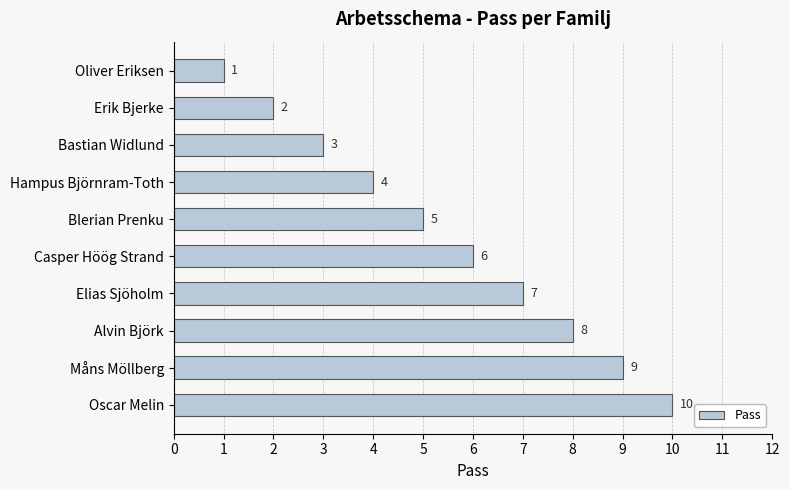

What is the smallest value displayed?

1